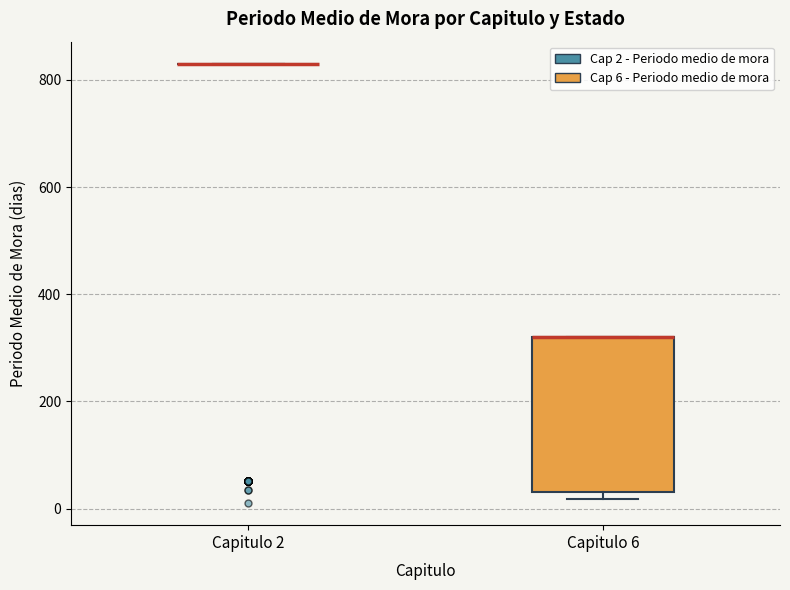

Reading left to right, read every box against the y-axis: the position of its median line, the range the box covers, and the ends of its whiskers. The values are not printed on the chart, so give them approximately, as read against the axis.

Capitulo 2: box collapsed to a line at 840, whiskers 840 to 840
Capitulo 6: median 320 (drawn on the box's upper edge), box 40 to 320, whiskers 20 to 320